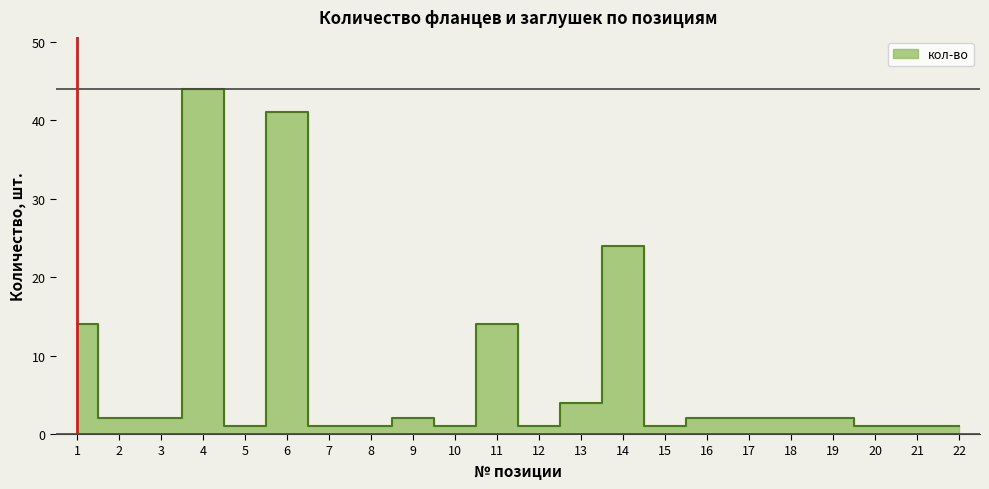

Between 15 and 7, which is larger?

15